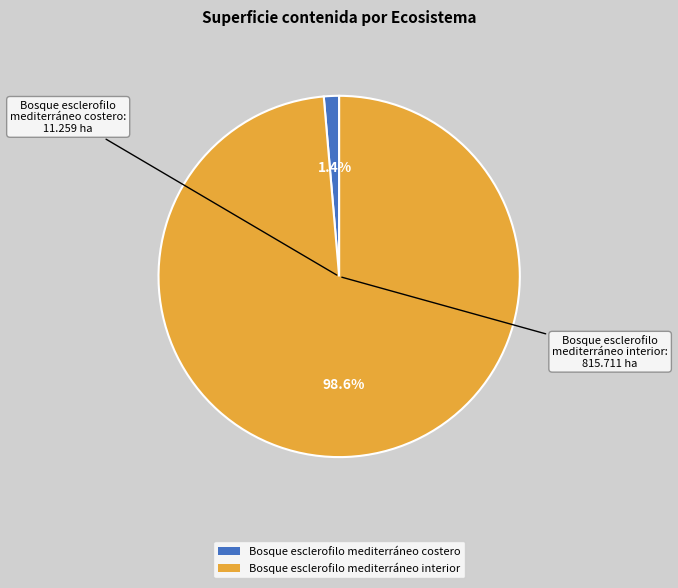

Is it true that Bosque esclerofilo mediterráneo interior is 99% of the pie?

True